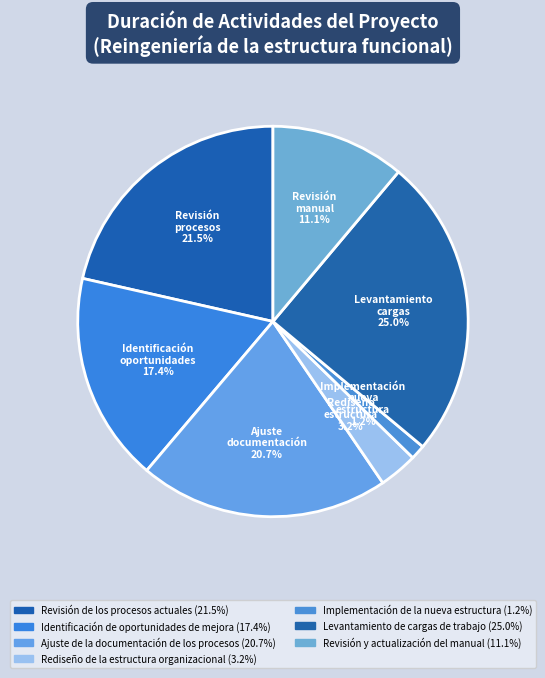

To the nearest percent, what is the difference between the largest and smallest slice percentages?

24%